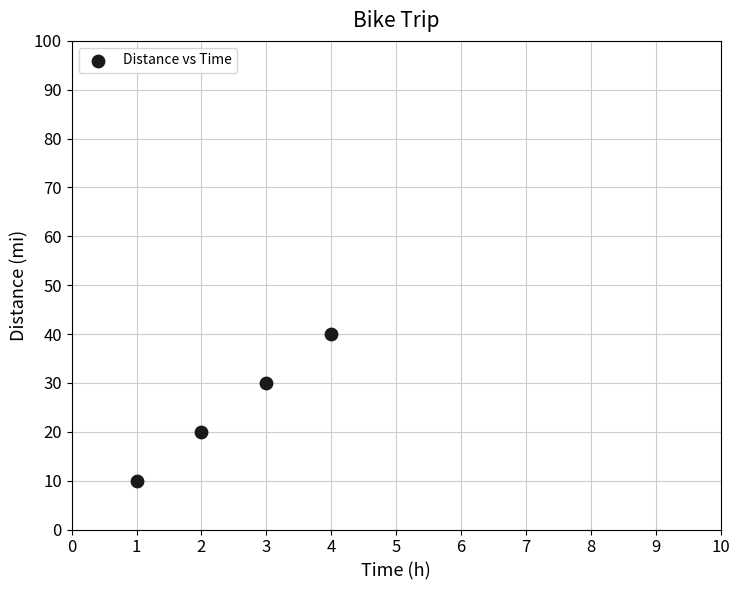

What is the range of Y values (max minus min)?

30